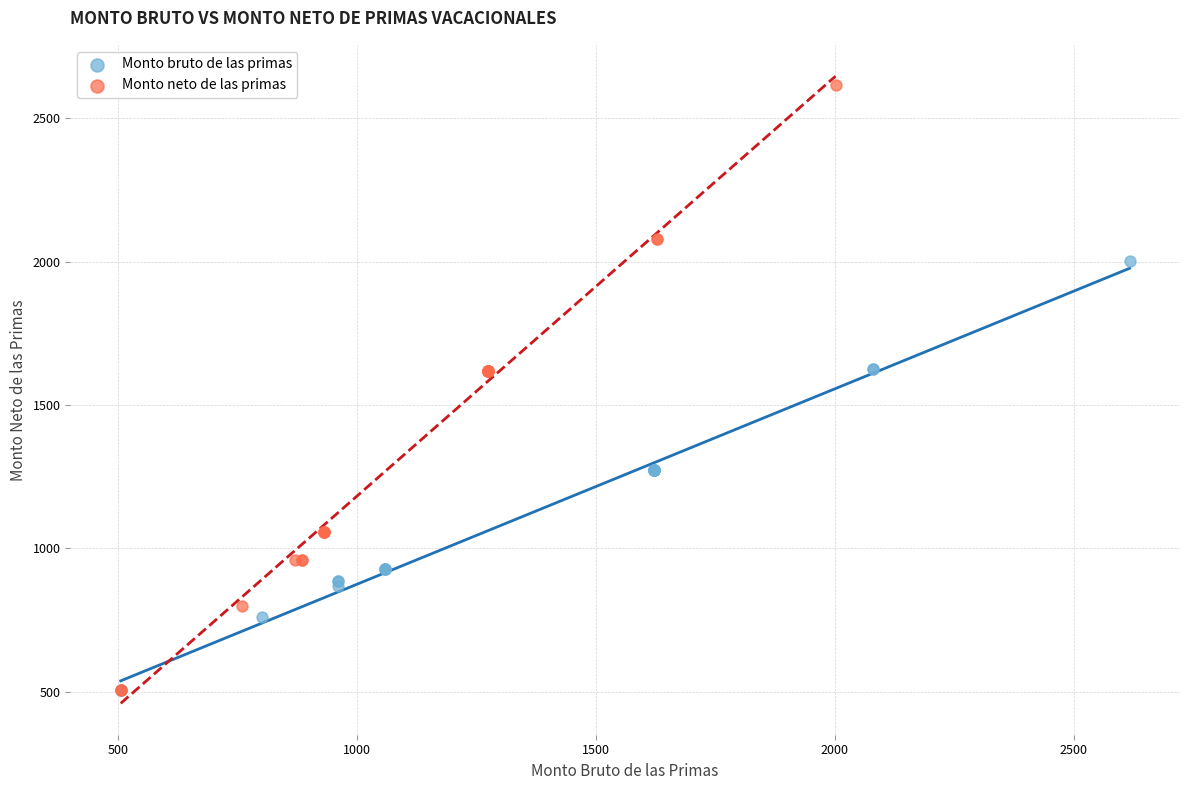

Which series reaches the maximum Y coordinate?

Monto neto de las primas